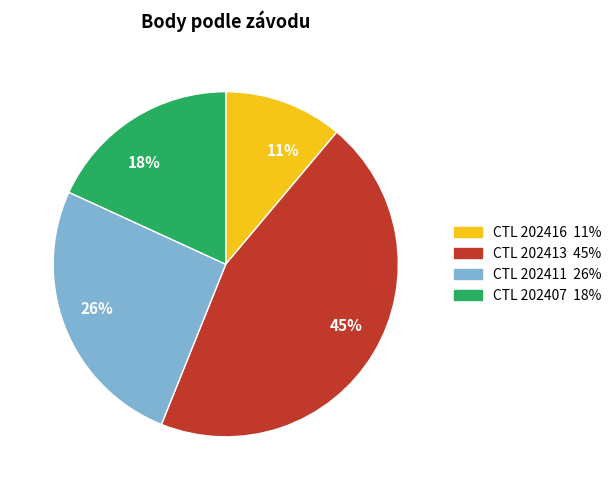

To the nearest percent, what is the difference between the largest and smallest slice percentages?

34%